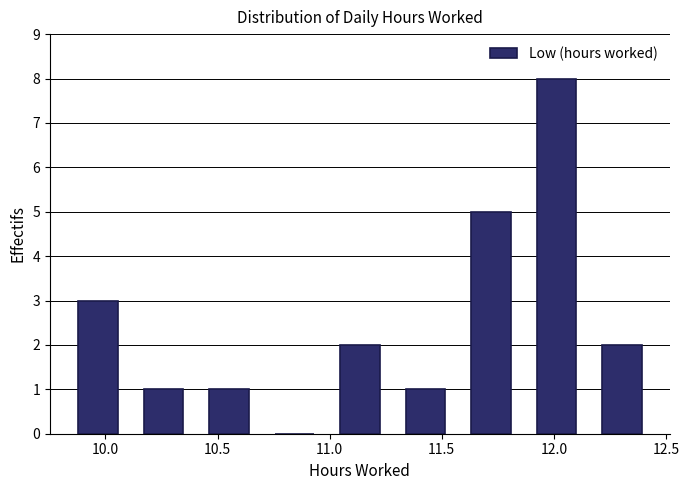

How tall is the bar that spans 11.30 to 11.55 on the x-axis? Neither the bar edges nor the heights are printed on the chart, so give them approximately, as read against the axes.

1